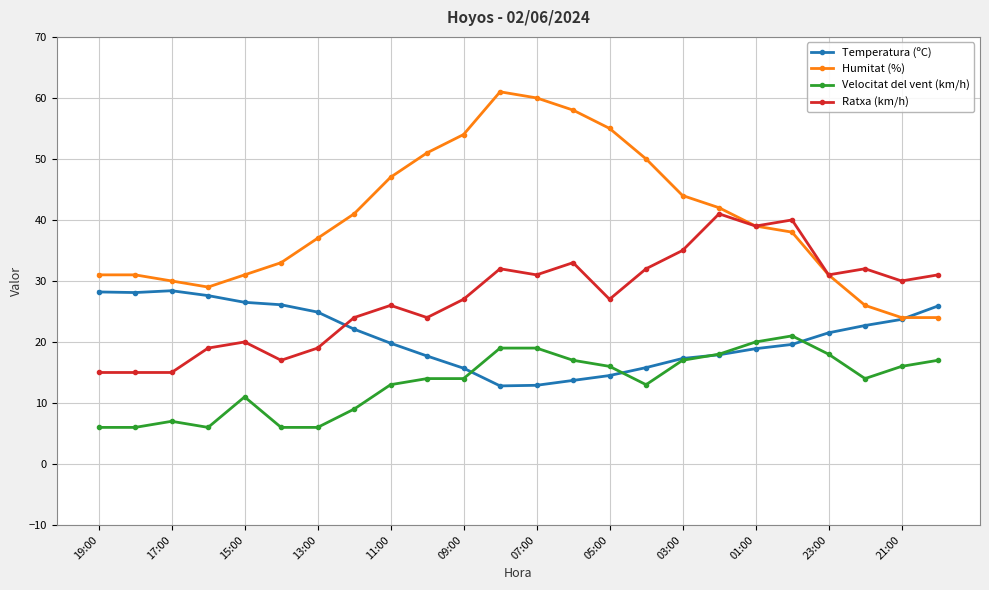

What is the minimum value for Ratxa (km/h)?

15.0